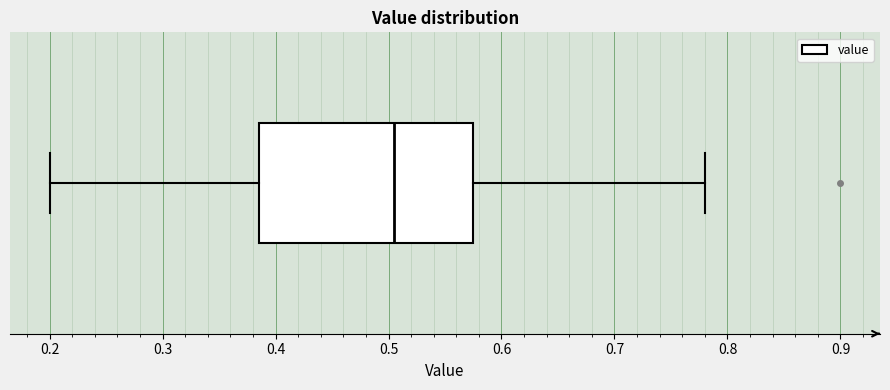

Read this box plot against the x-axis: the position of the median line, the range covered by the box, and the ends of both whiskers. The values are not printed on the chart, so give them approximately, as read against the axis.

median 0.51, box 0.39 to 0.58, whiskers 0.20 to 0.78